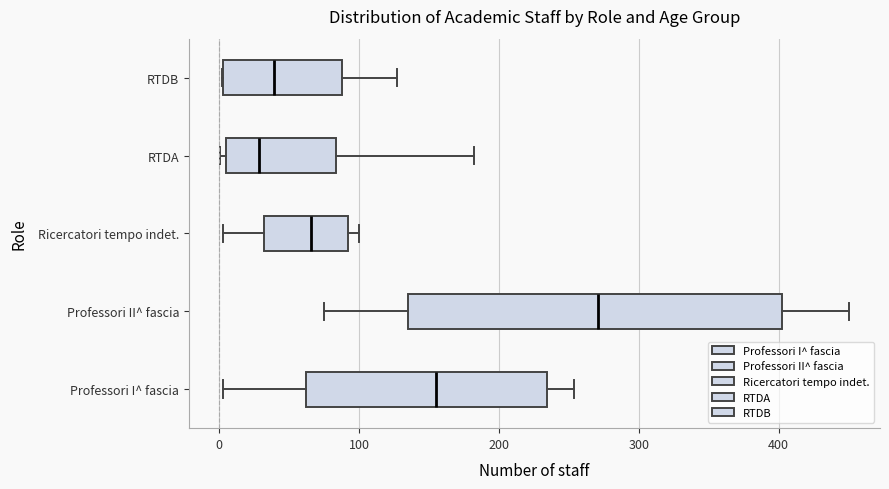

Which box's median line is the furthest to the right?

Professori II^ fascia